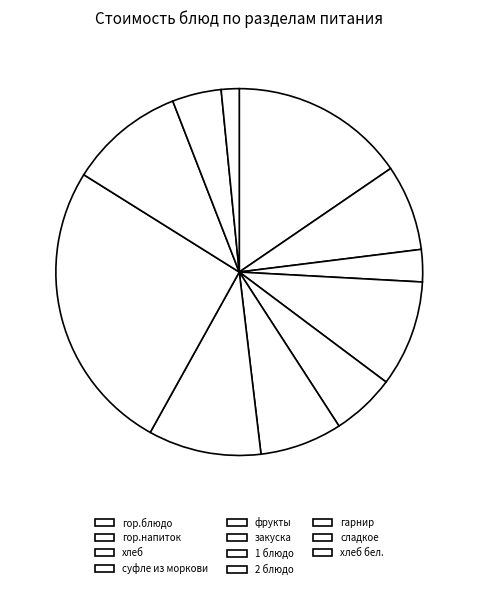

Which category has the smallest portion of the pie?

хлеб бел.